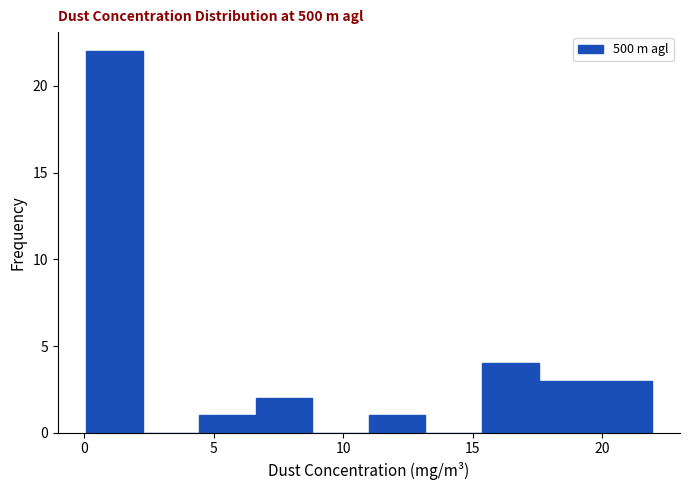

How tall is the bar that spans 4.5 to 6.5 on the x-axis? Neither the bar edges nor the heights are printed on the chart, so give them approximately, as read against the axes.

1